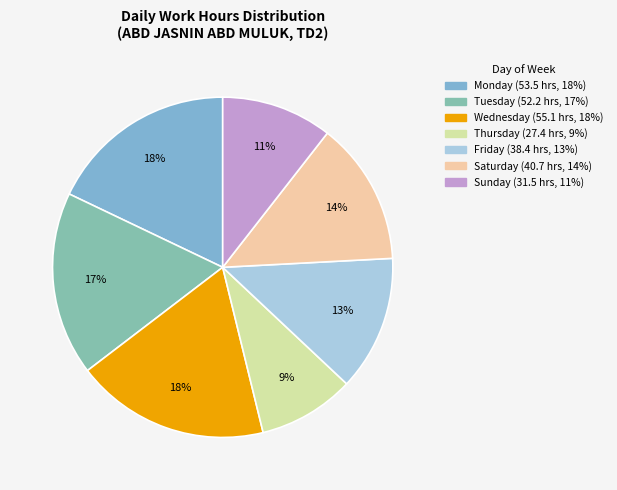

To the nearest percent, what is the difference between the largest and smallest slice percentages?

9%